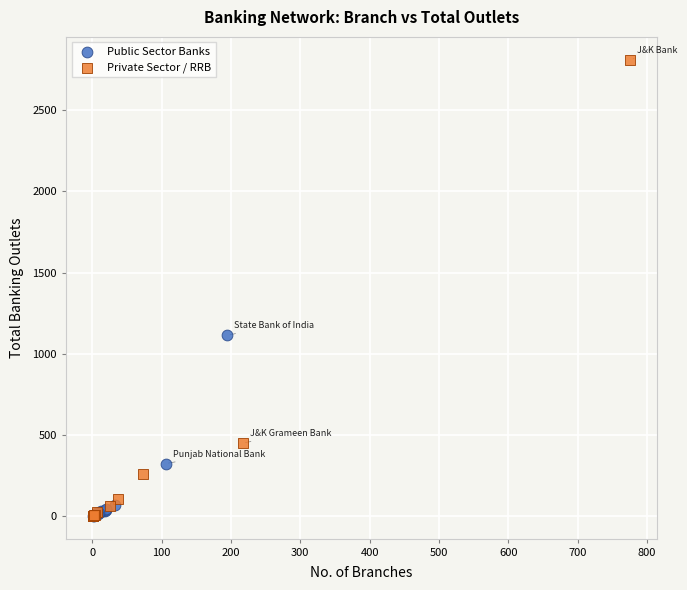

Which series has the widest spread of Y values?

Private Sector / RRB